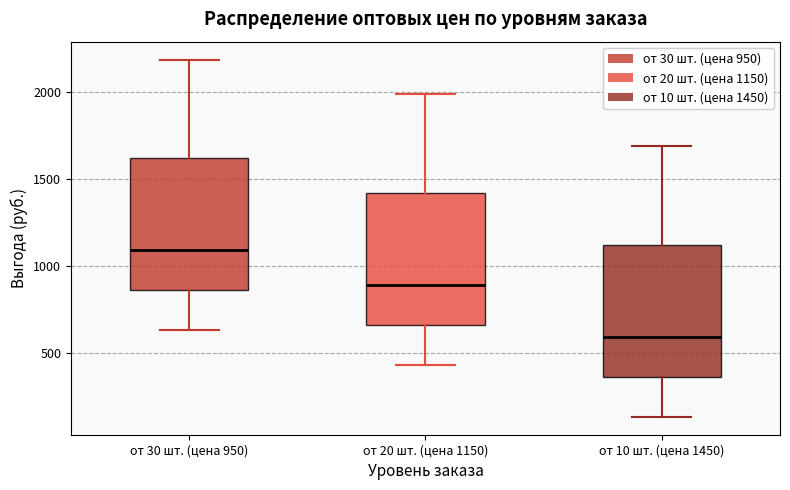

Which box has the highest median line?

от 30 шт. (цена 950)